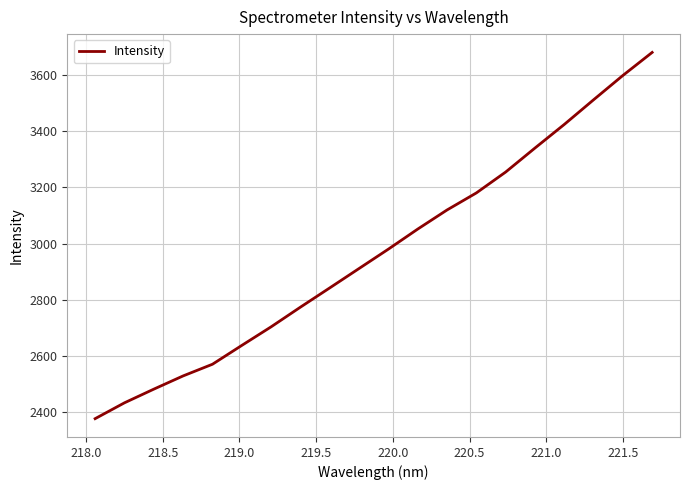

What is the greatest value displayed?

3679.9